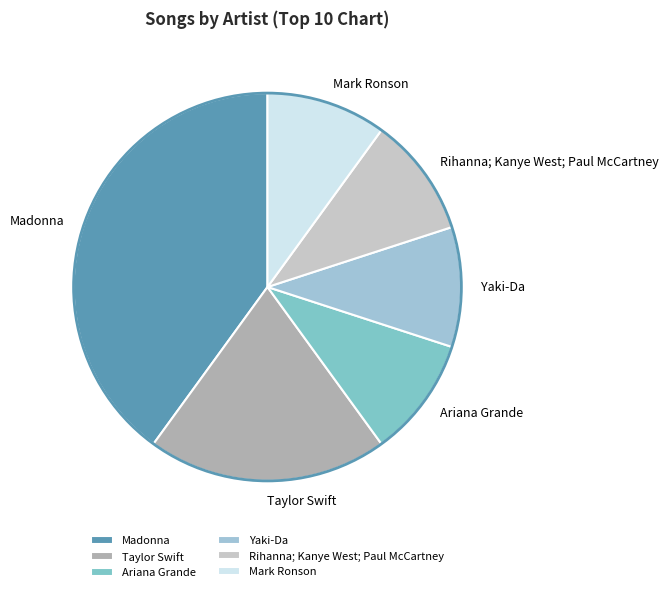

Do Yaki-Da and Ariana Grande together represent more than half of the pie?

No